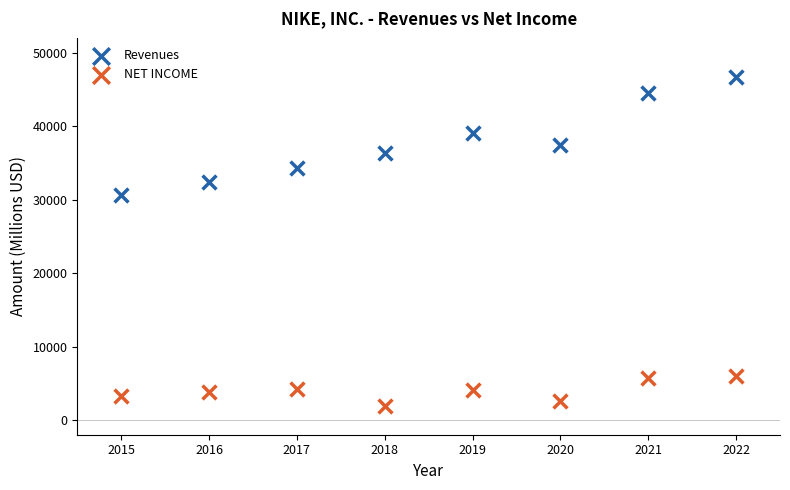

Across all series, what Y value is closest to 24321?

30601